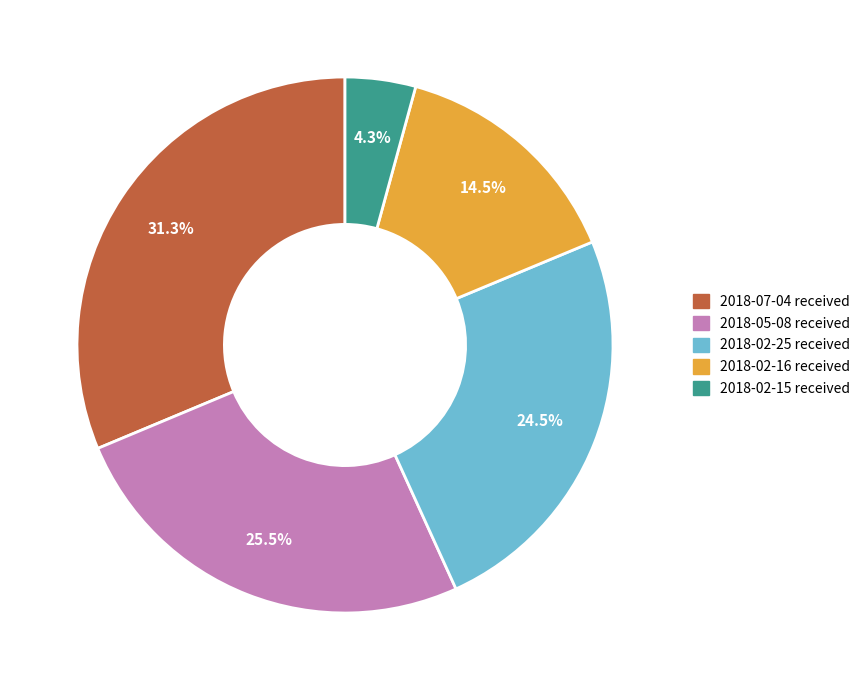

Is there a majority slice in this chart?

No